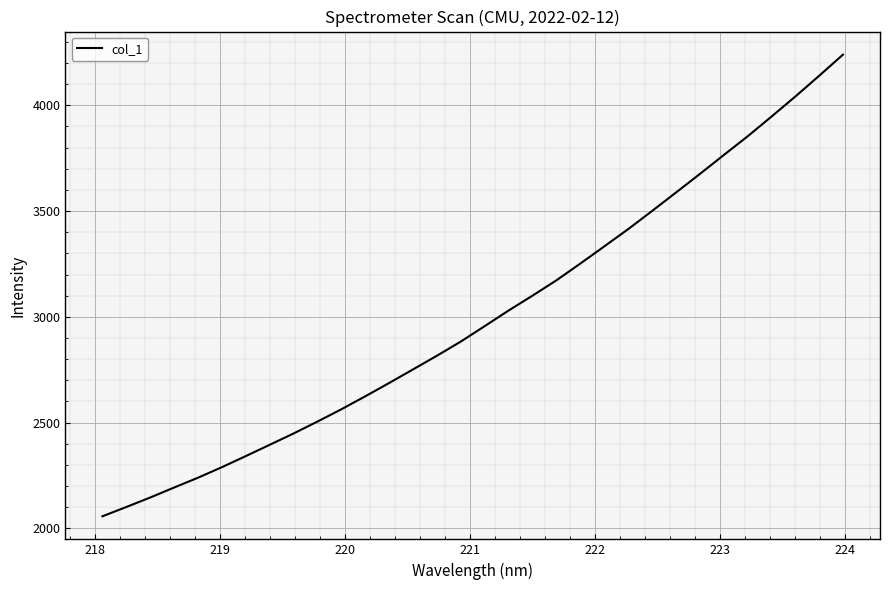

What is the difference between the maximum and minimum values?

2182.0